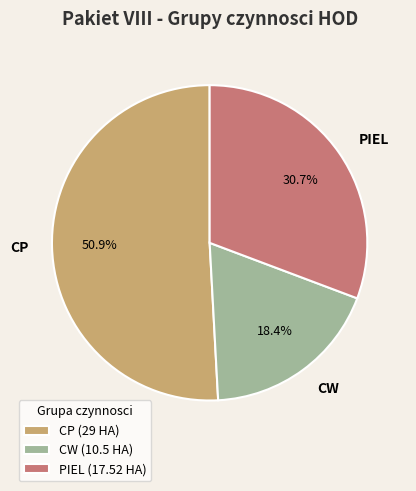

What portion of the pie excludes CP?

49.1%